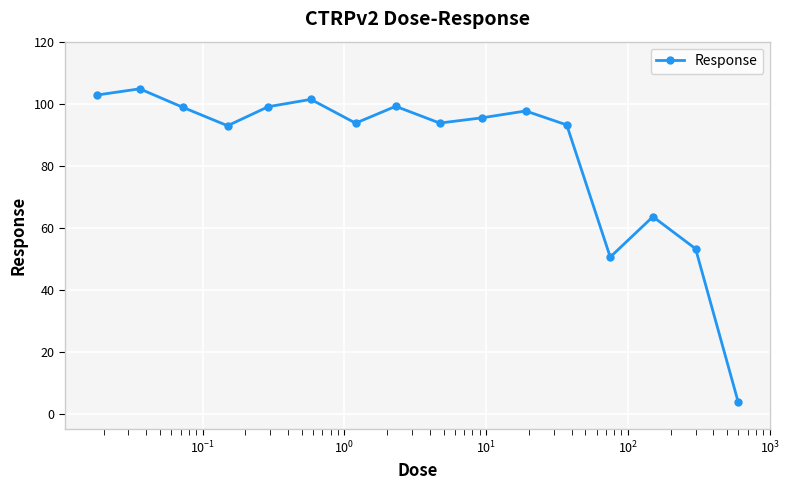

What is the value of the 5th point from the left?

99.0